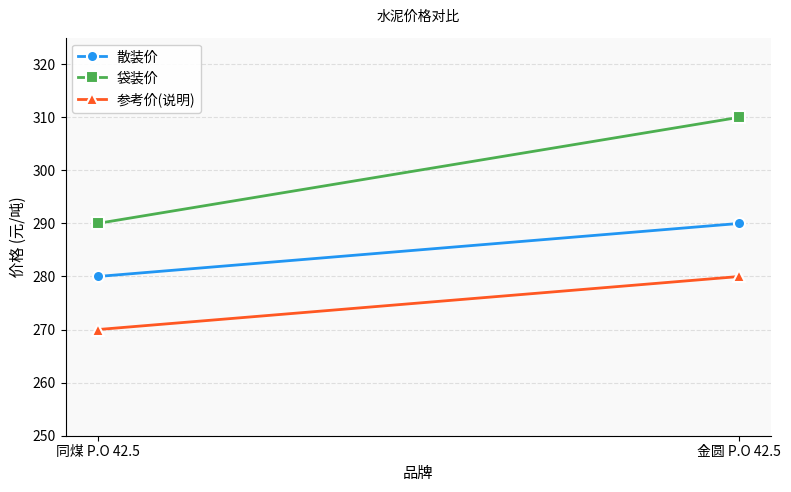

How many lines are shown in the chart?

3